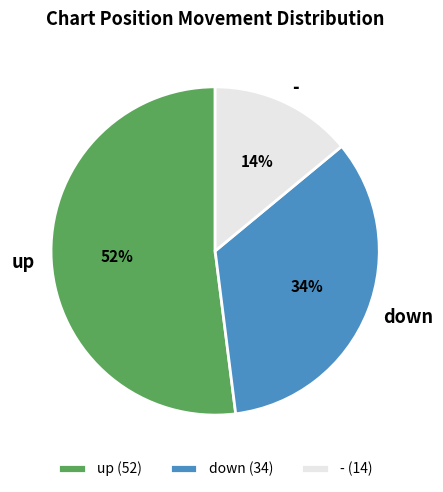

Rank the categories by value from lowest to highest.

-, down, up